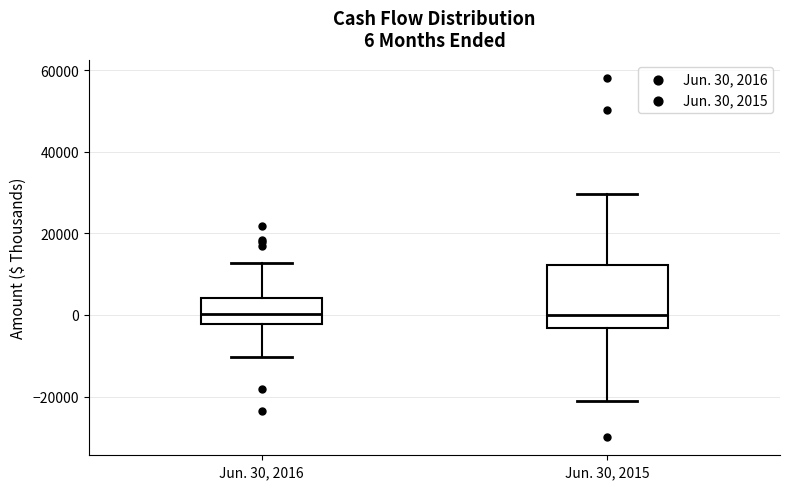

Comparing the boxes themselves (not the whiskers), which one is the tallest?

Jun. 30, 2015